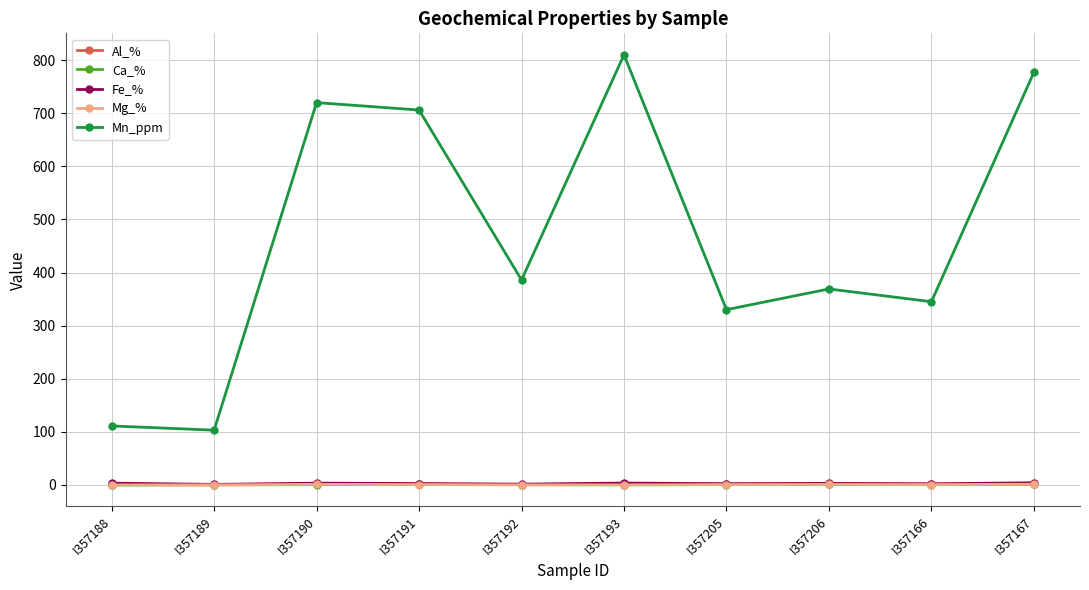

What is the value of the Ca_% point at the 6th from the left?

0.1